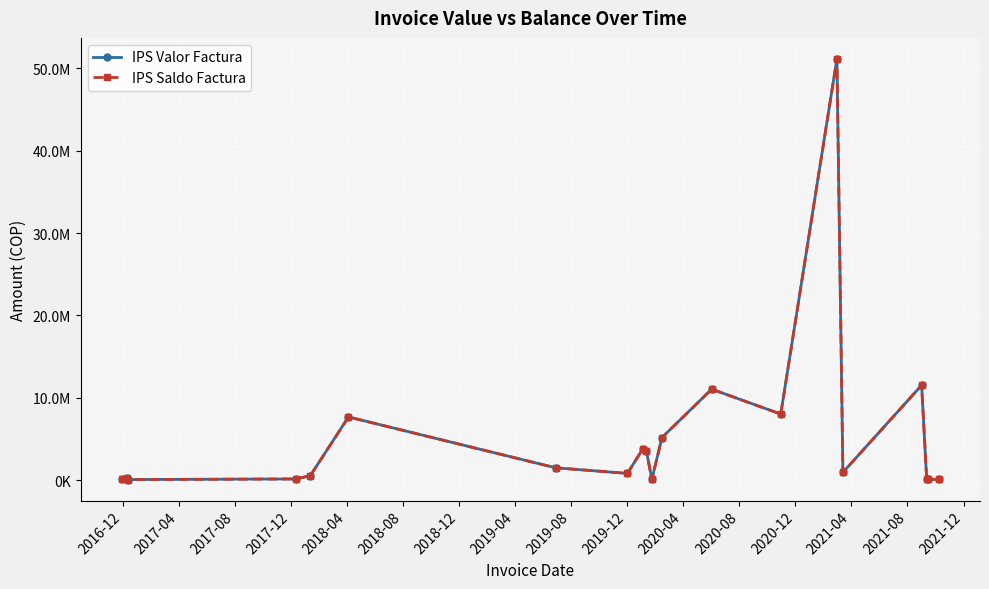

What is the average value of the IPS Valor Factura series?

5356857